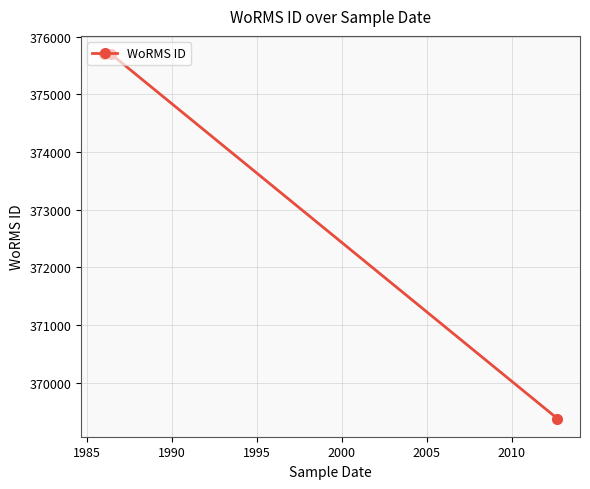

What is the sum of all values?

1120775